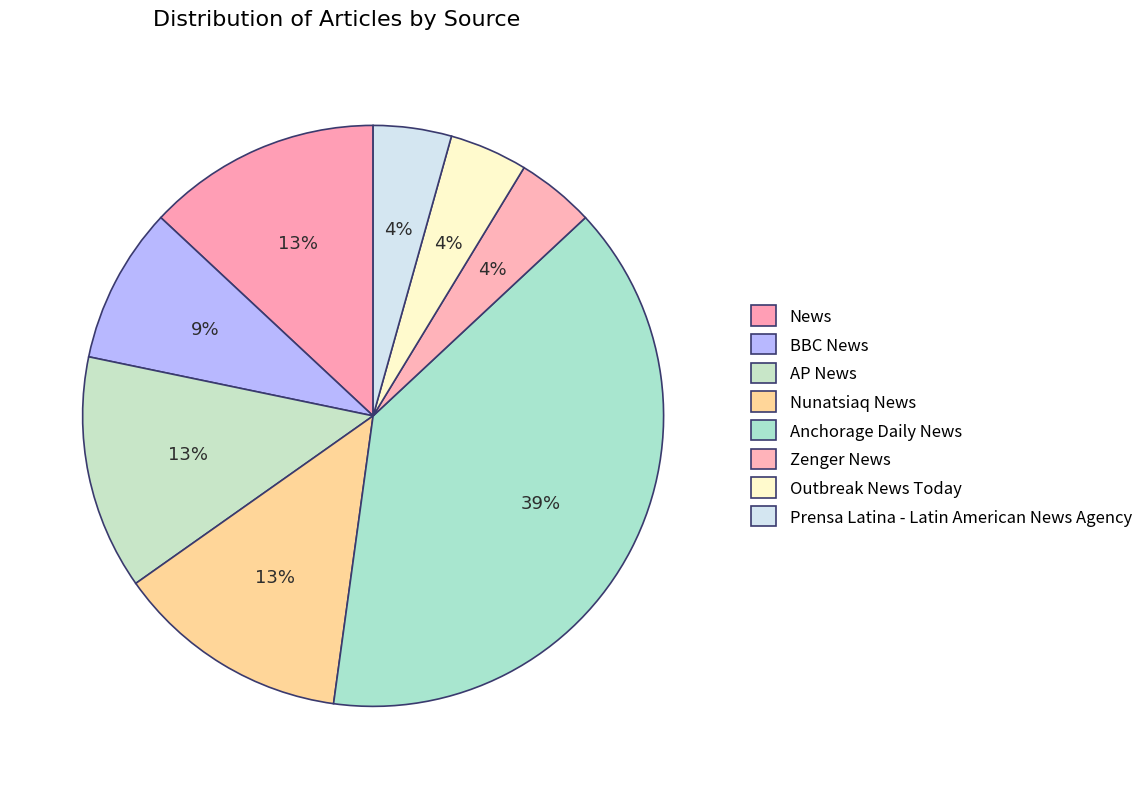

How many slices are in this pie chart?

8